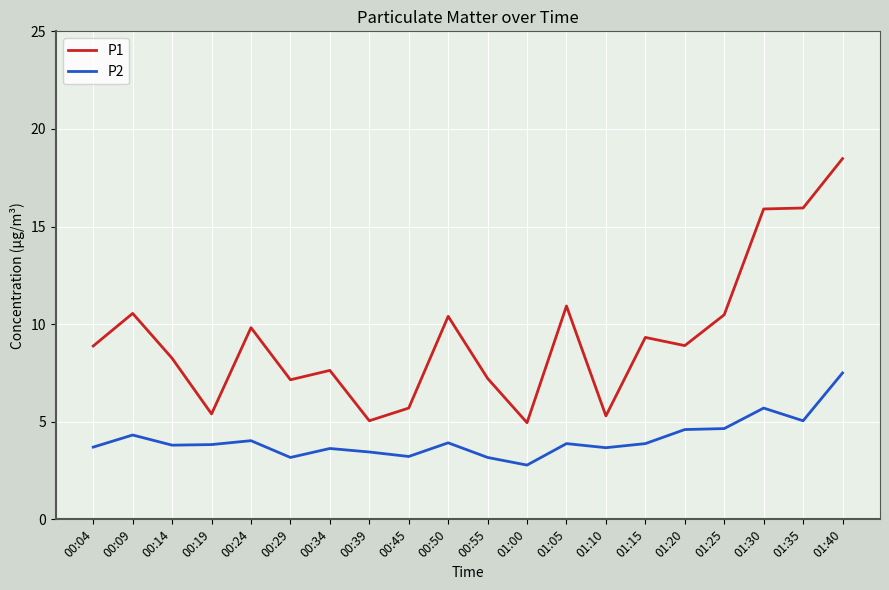

True or false: P1 and P2 intersect in this chart.

False